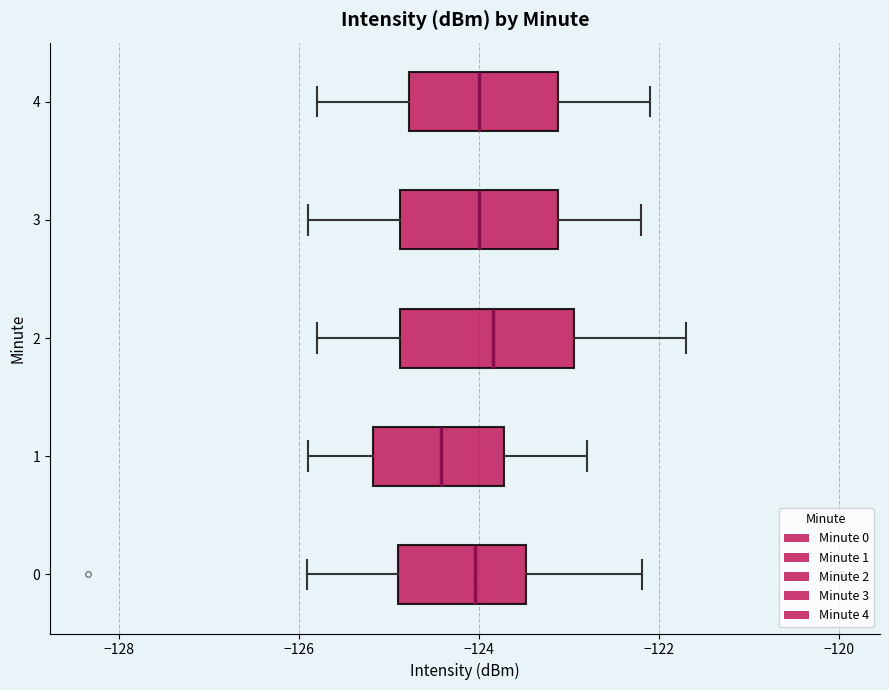

Reading bottom to top, read every box against the x-axis: the position of its median line, the range the box covers, and the ends of its whiskers. The values are not printed on the chart, so give them approximately, as read against the axis.

0: median -124.0, box -125.0 to -123.4, whiskers -126.0 to -122.2
1: median -124.4, box -125.2 to -123.8, whiskers -125.8 to -122.8
2: median -123.8, box -124.8 to -123.0, whiskers -125.8 to -121.6
3: median -124.0, box -124.8 to -123.2, whiskers -125.8 to -122.2
4: median -124.0, box -124.8 to -123.2, whiskers -125.8 to -122.0